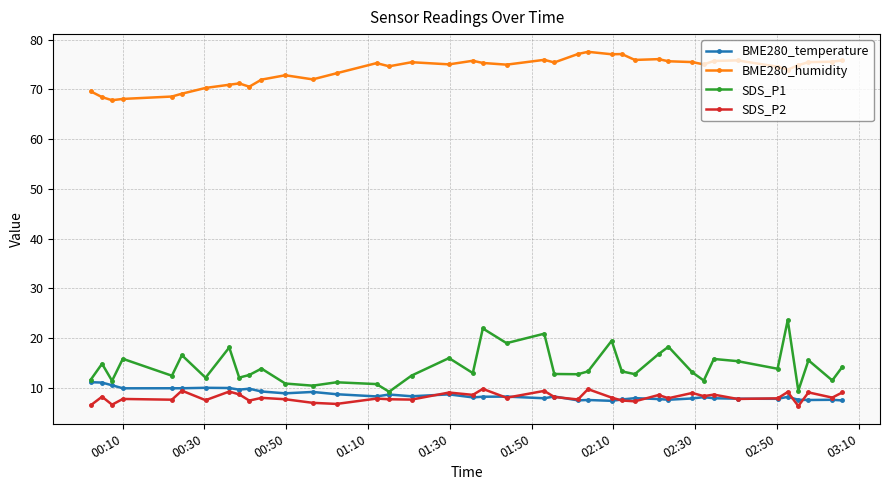

Which series ends up on top after the final intersection of SDS_P2 and BME280_temperature?

SDS_P2